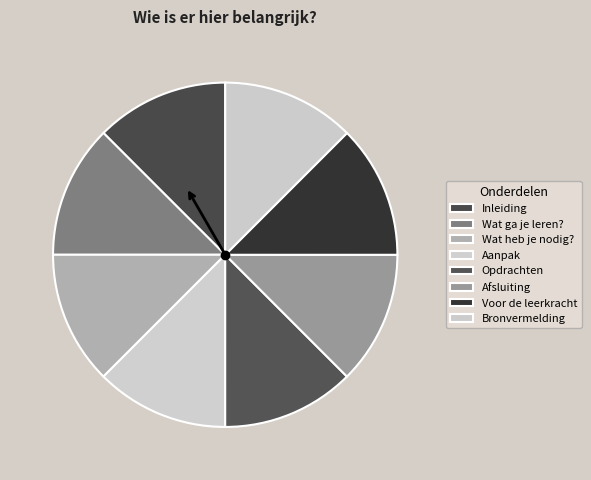

Which slice is the largest?

Bronvermelding